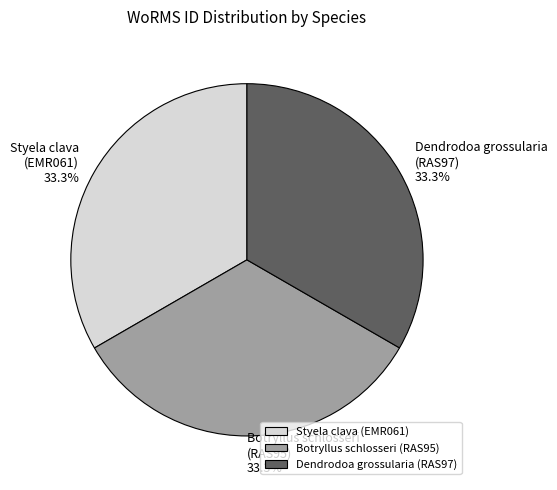

Is the sum of Styela clava (EMR061) and Botryllus schlosseri (RAS95) greater than half?

Yes